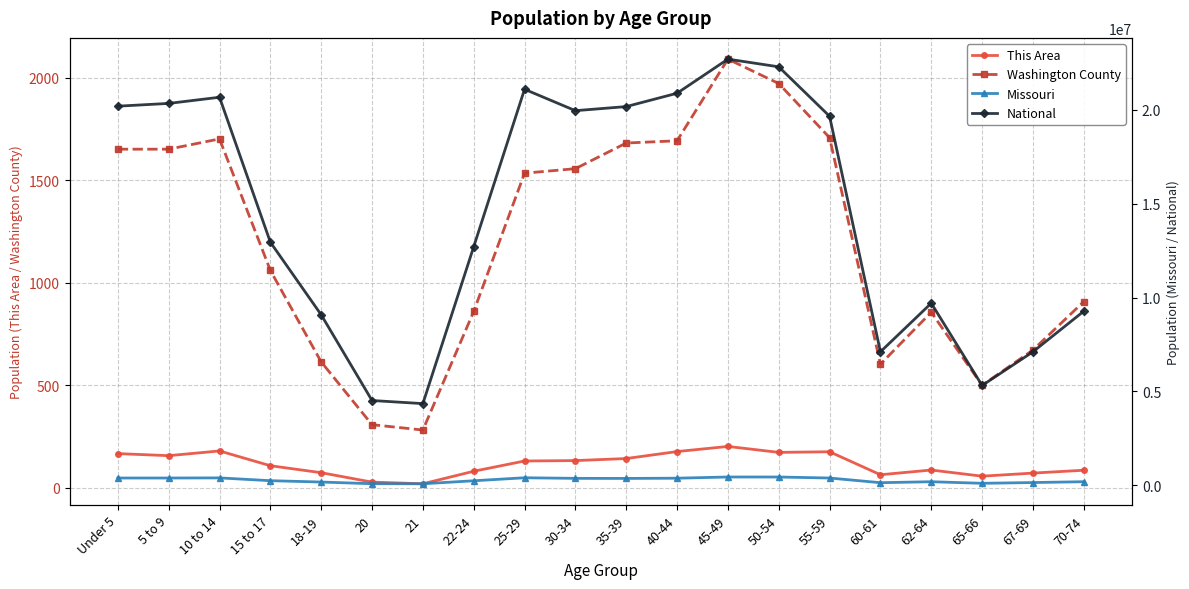

Is the value of Washington County at 21 greater than the value of National at 5 to 9?

No